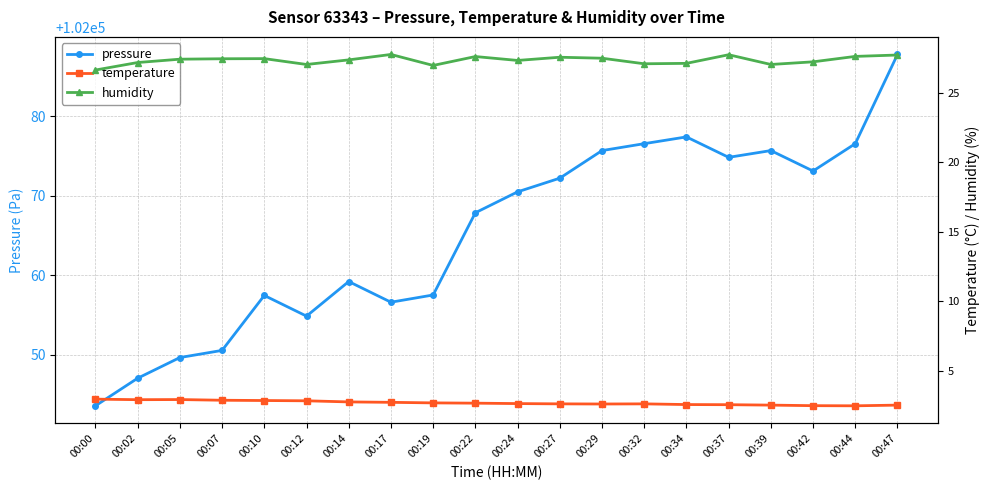

Which series has the widest spread of values?

pressure